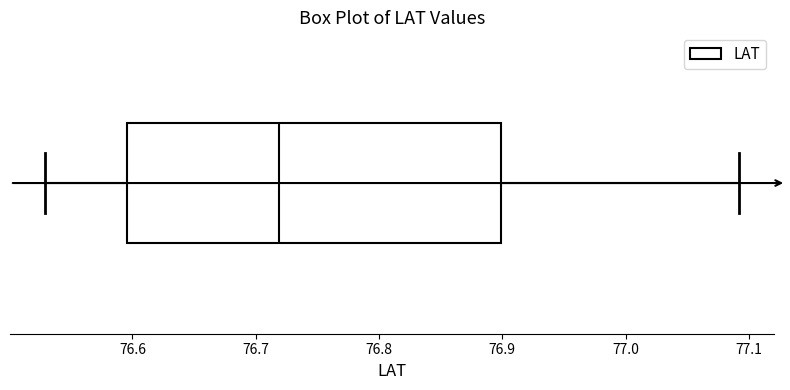

Transcribe this box plot: give where the median line is, the range the box spans, and where the two whiskers end, as read against the x-axis. The values are not printed on the chart, so give them approximately, as read against the axis.

median 76.72, box 76.60 to 76.90, whiskers 76.53 to 77.09